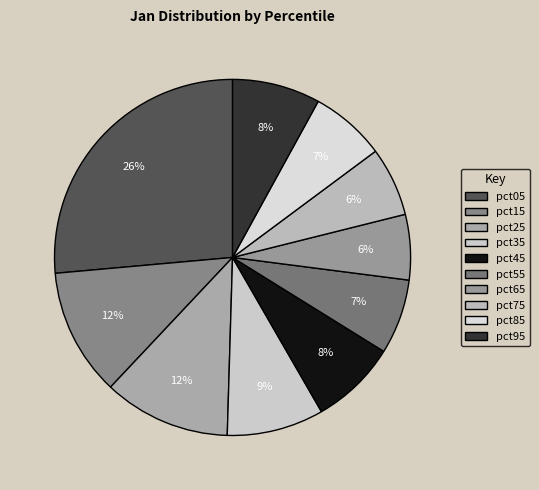

Rank the categories by value from highest to lowest.

pct05, pct15, pct25, pct35, pct95, pct45, pct85, pct55, pct75, pct65